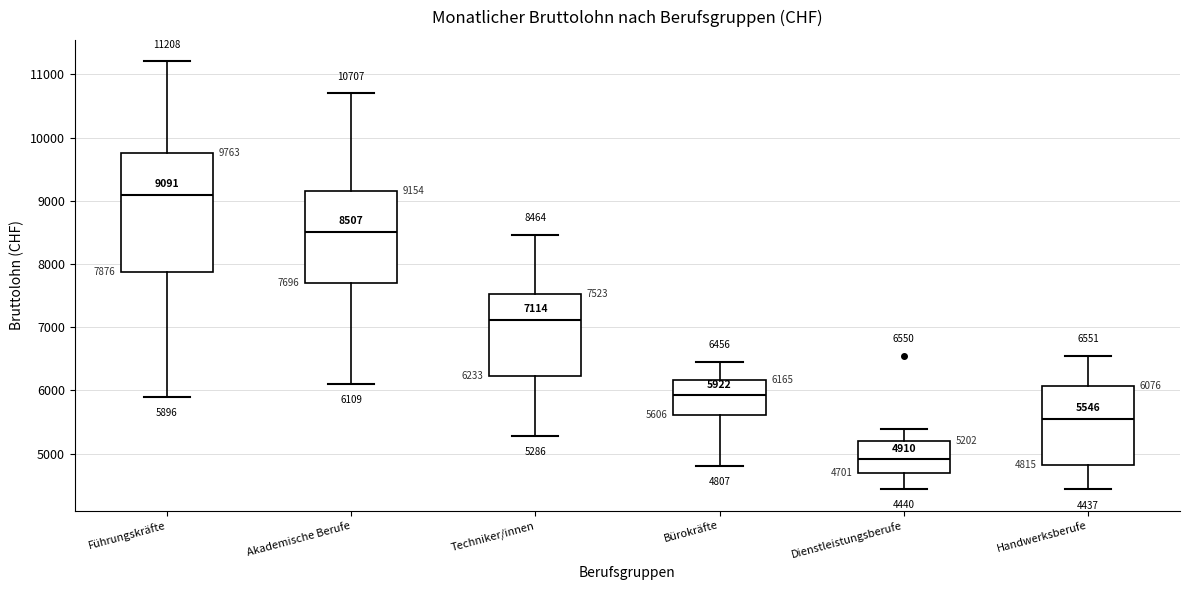

Comparing the boxes themselves (not the whiskers), which one is the tallest?

Führungskräfte